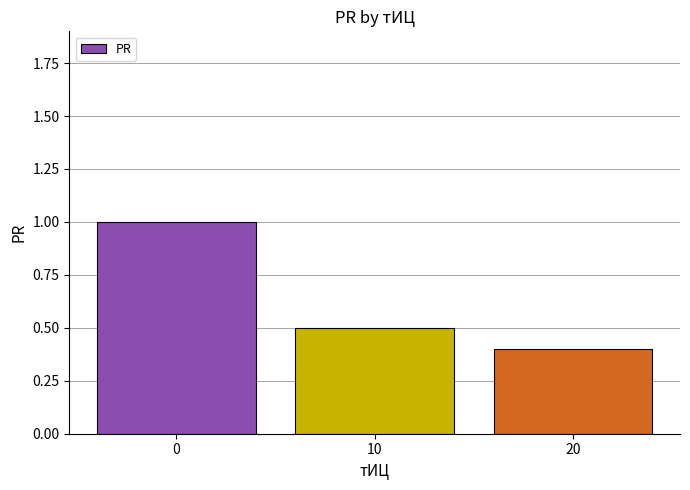

What is the difference between the values at 20 and 10?

0.1